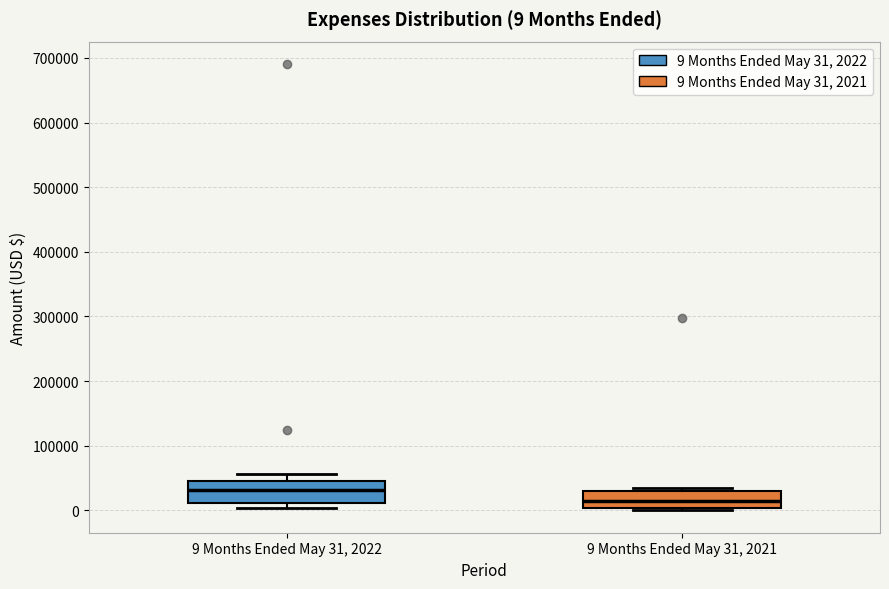

Which box's median line is the lowest?

9 Months Ended May 31, 2021